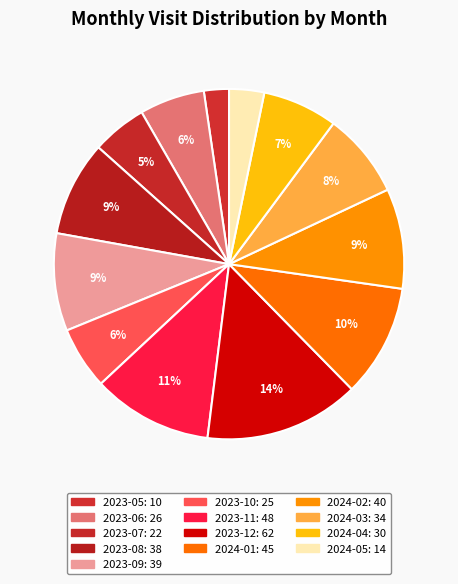

Which slice is the smallest?

2023-05